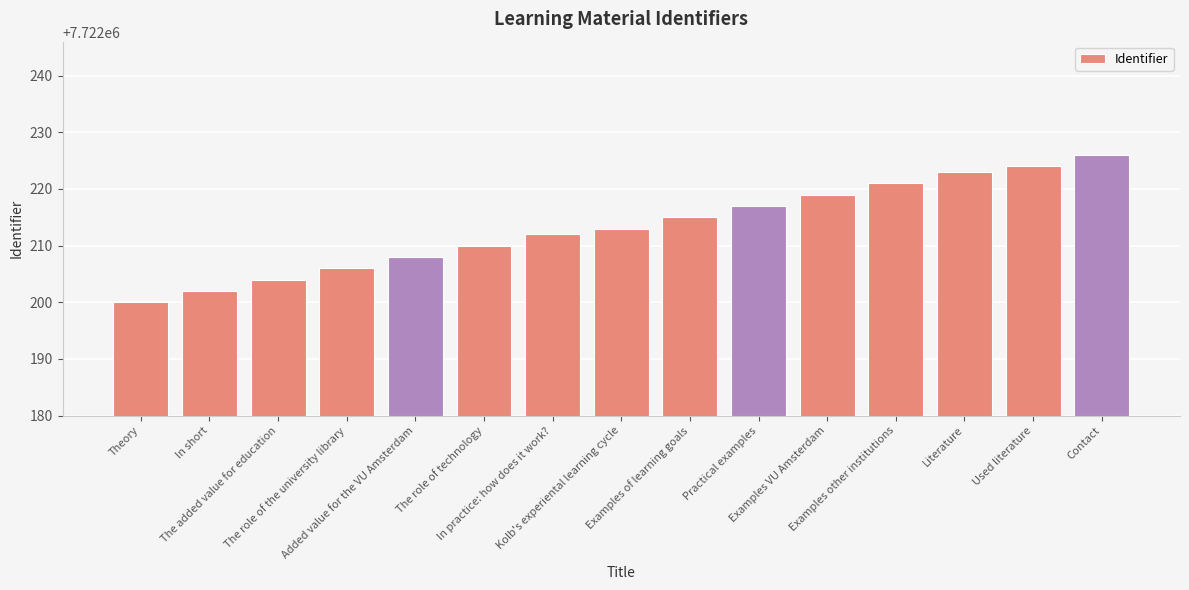

What is the difference between the maximum and minimum values?

26